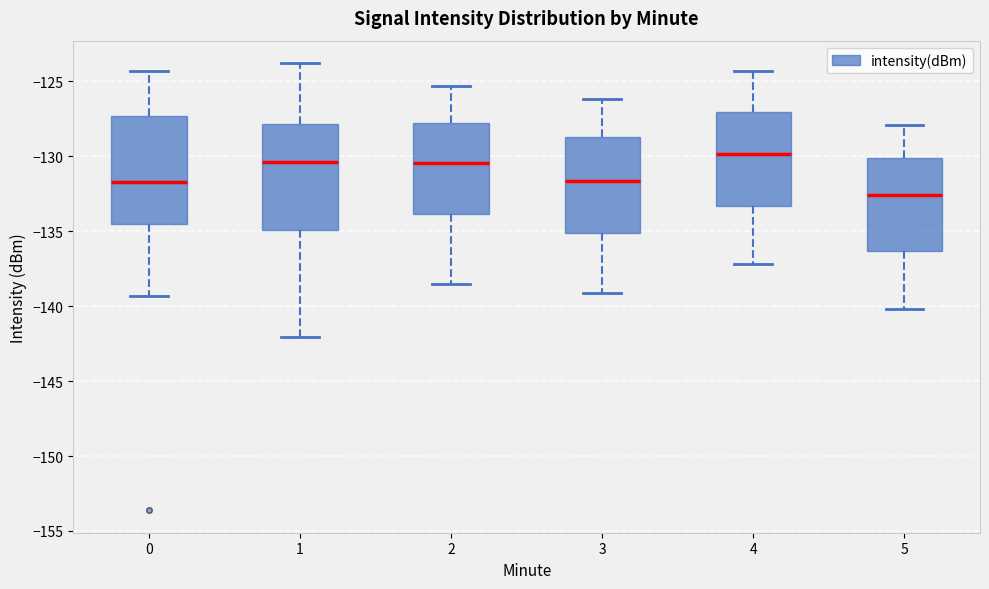

Which box has the lowest median line?

5